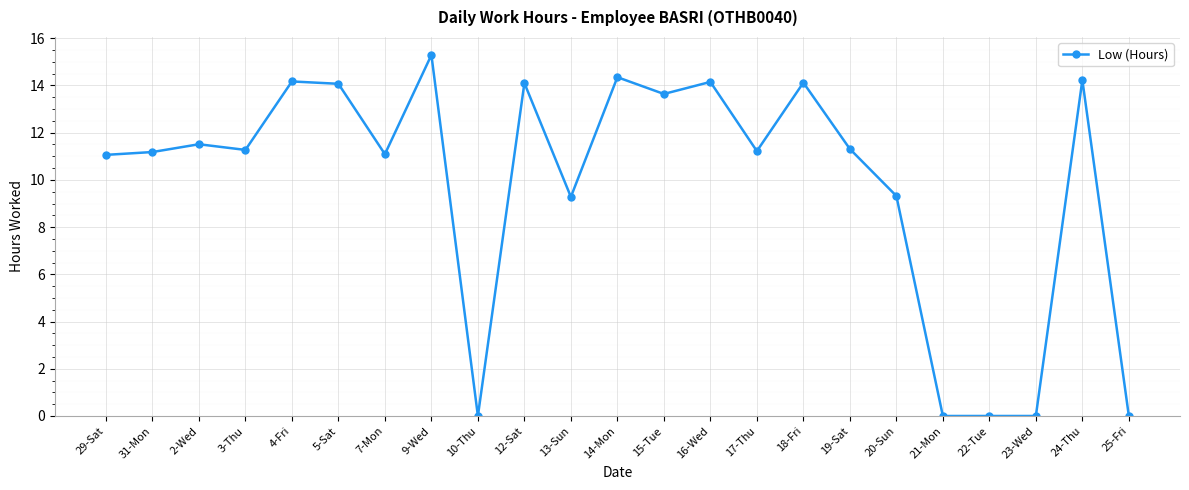

What is the sum of the values at 13-Sun and 2-Wed?

20.8